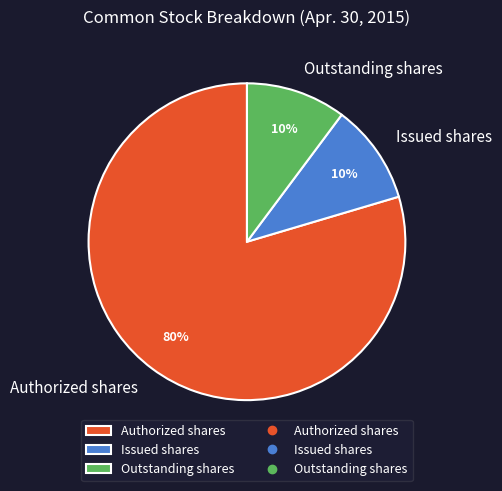

To the nearest percent, what is the average slice percentage?

33%